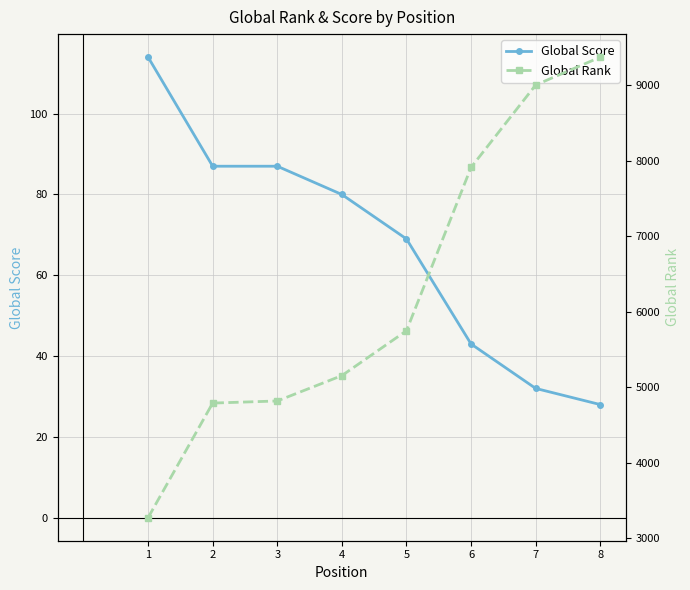

How many categories are shown in the chart?

8